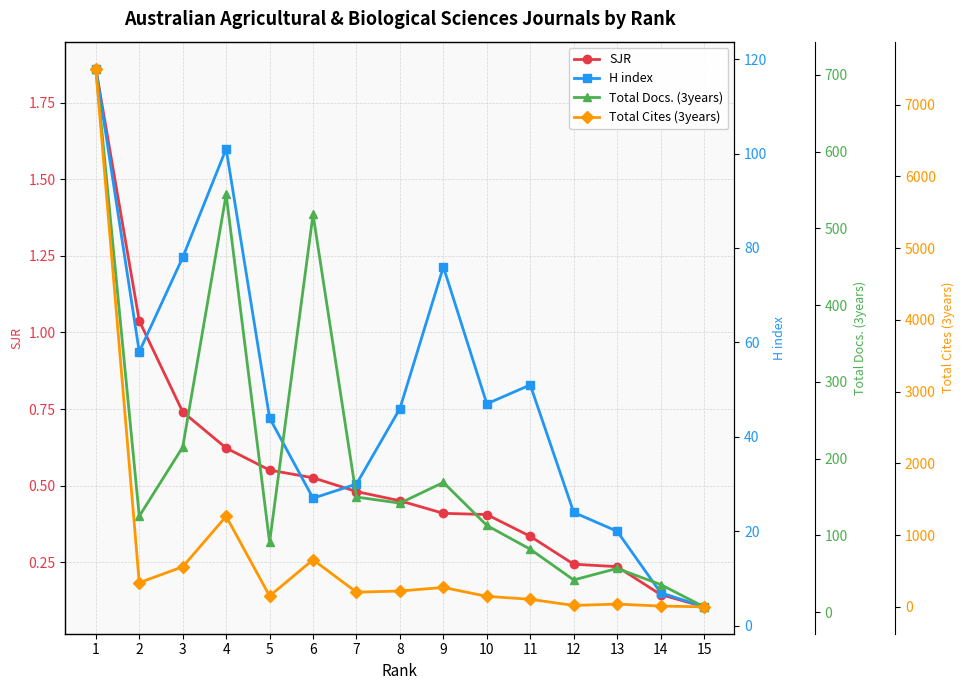

Reading left to right, transcribe all the data shown in this chart.

SJR: 1.9	1.0	0.7	0.6	0.6	0.5	0.5	0.5	0.4	0.4	0.3	0.2	0.2	0.1	0.1
H index: 118.0	58.0	78.0	101.0	44.0	27.0	30.0	46.0	76.0	47.0	51.0	24.0	20.0	7.0	4.0
Total Docs. (3years): 708.0	125.0	215.0	544.0	91.0	518.0	150.0	142.0	169.0	113.0	82.0	42.0	57.0	36.0	7.0
Total Cites (3years): 7501.0	336.0	558.0	1261.0	151.0	656.0	204.0	220.0	270.0	146.0	105.0	19.0	38.0	10.0	0.0